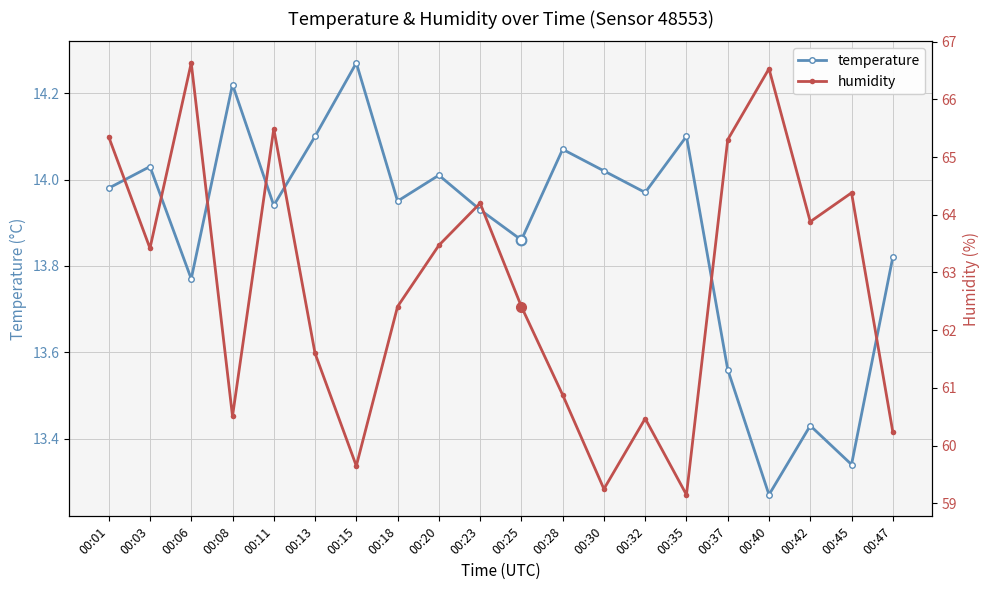

Which category has the highest value in the humidity series?

00:06